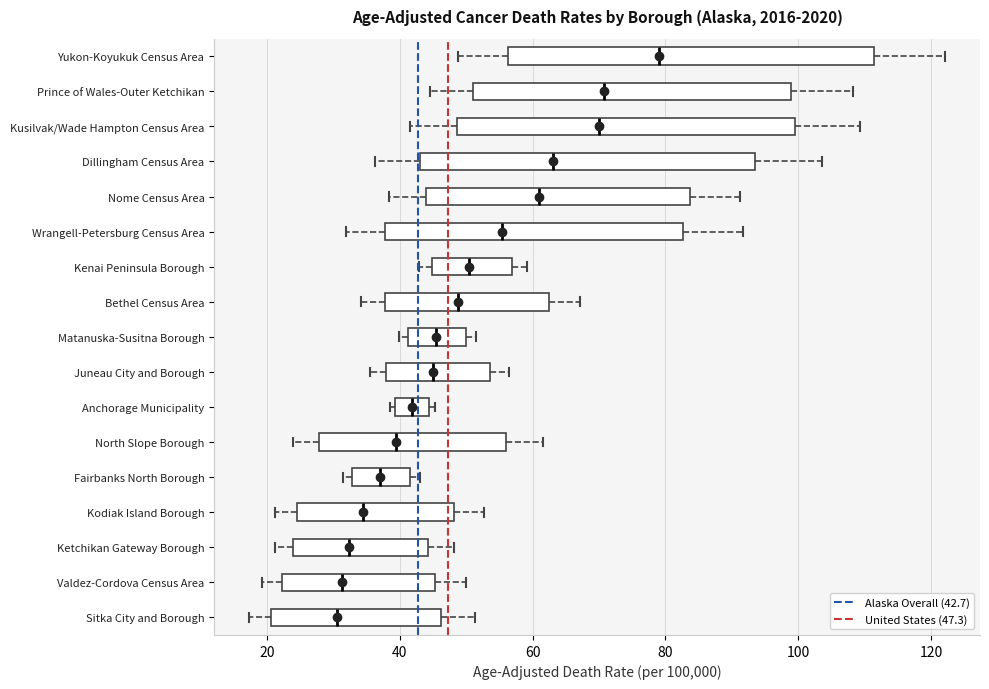

Which box has the furthest to the right median line?

Yukon-Koyukuk Census Area